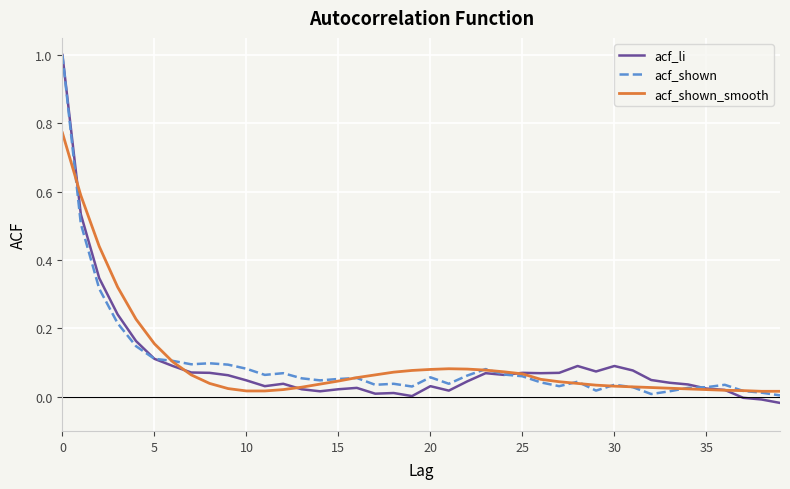

Which series has the largest range (max minus min)?

acf_li